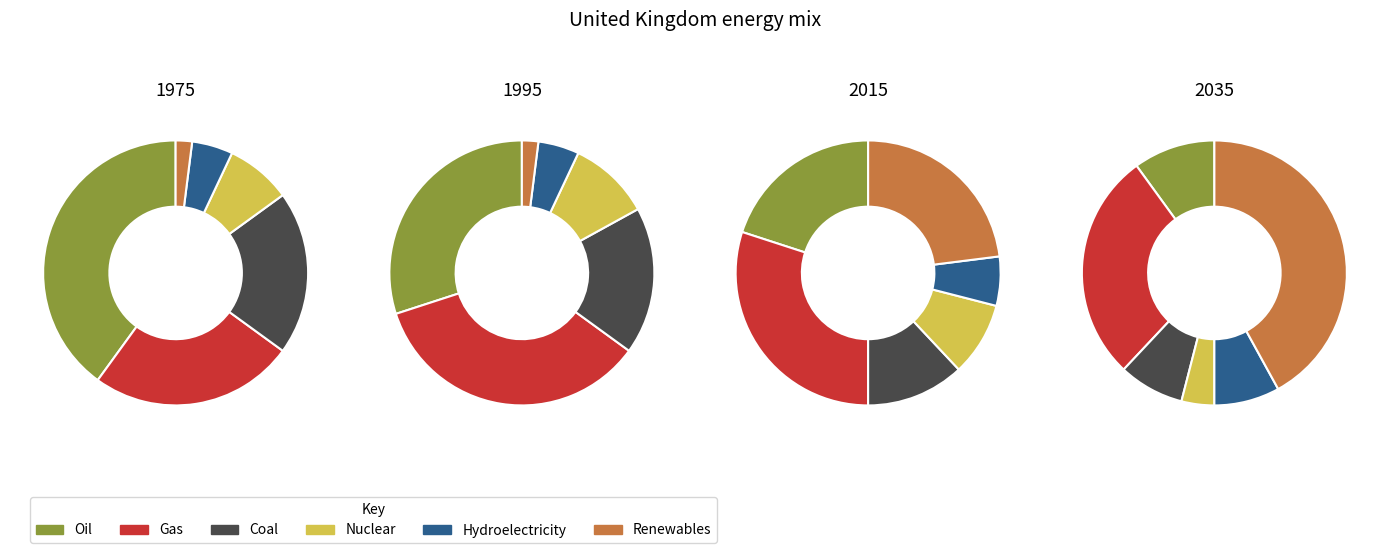

Does 3 represent more than half of the total?

No